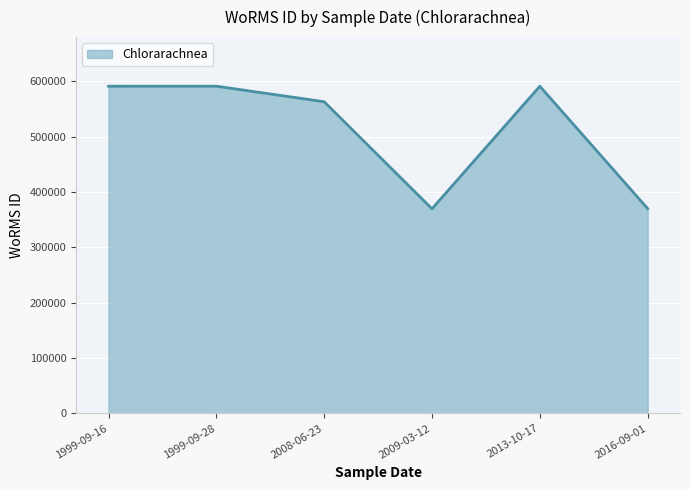

Is it true that the value at 2008-06-23 is 562852?

True